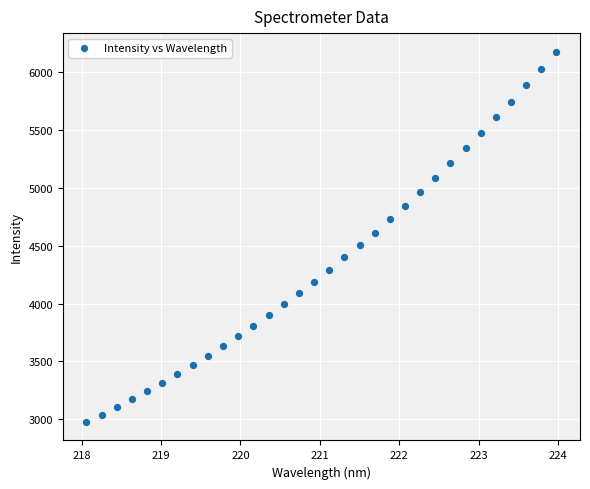

What is the range of X values (max minus min)?

5.9